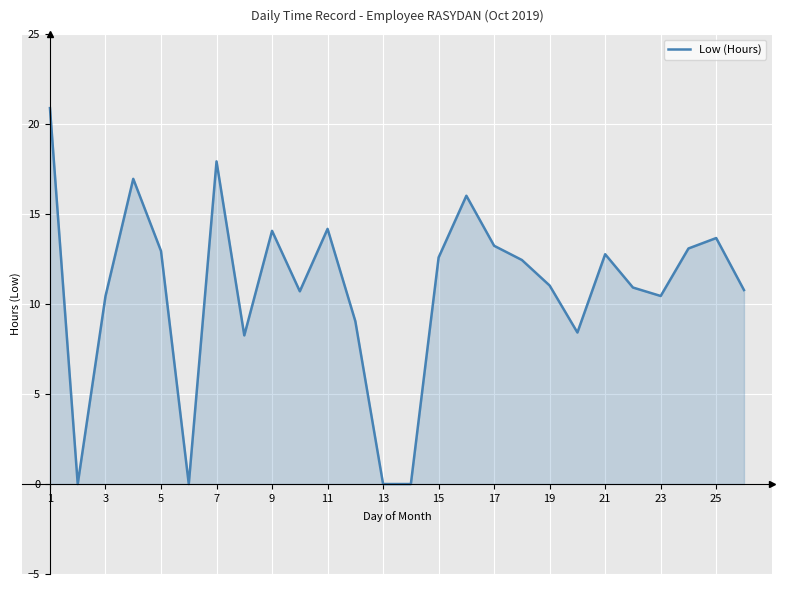

What is the greatest value displayed?

20.9